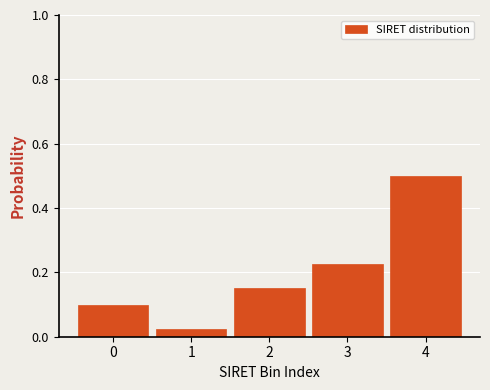

What is the value of the 5th bar from the left?

0.5